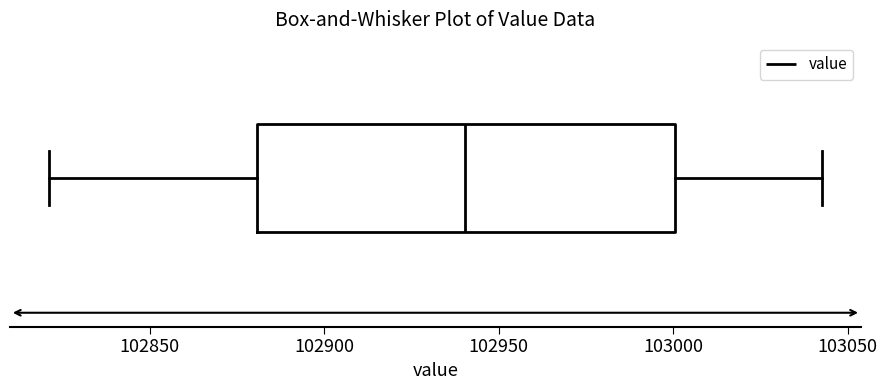

Transcribe this box plot: give where the median line is, the range the box spans, and where the two whiskers end, as read against the x-axis. The values are not printed on the chart, so give them approximately, as read against the axis.

median 102940, box 102880 to 103000, whiskers 102820 to 103045